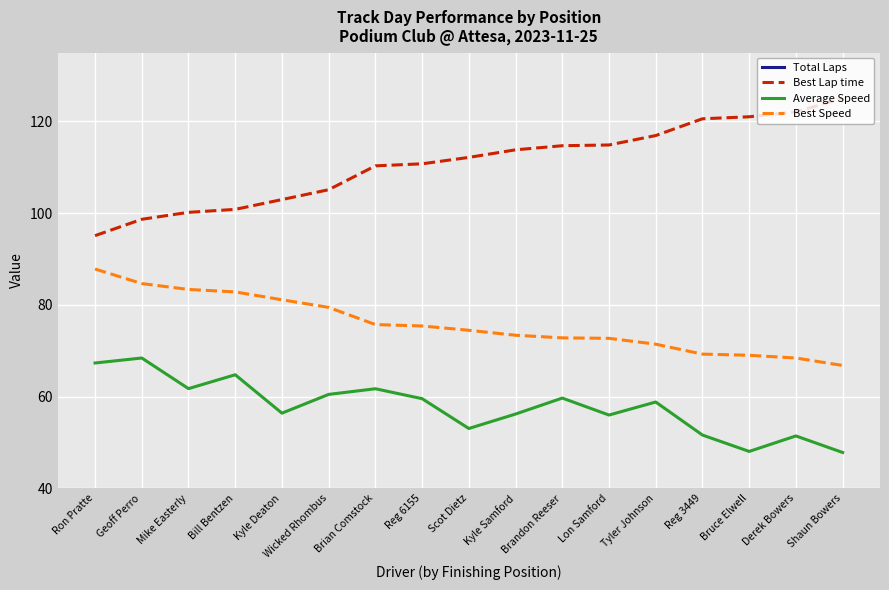

At which label does Best Lap time first exceed 112?

Scot Dietz